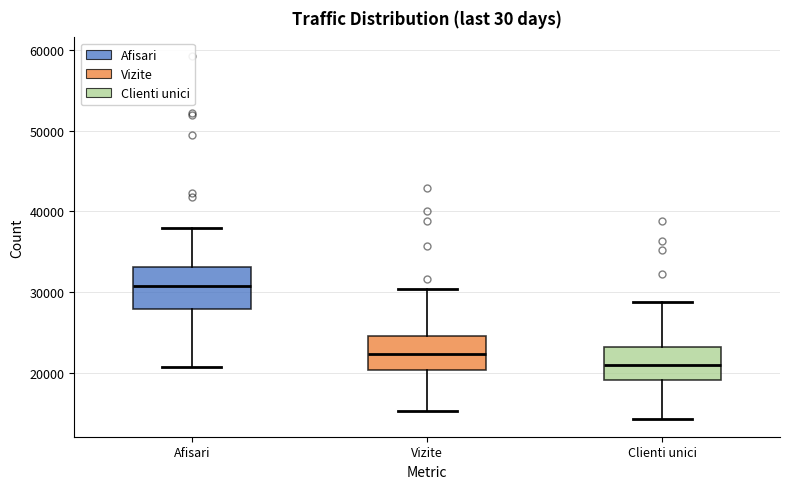

Reading left to right, read every box against the y-axis: the position of its median line, the range the box covers, and the ends of its whiskers. The values are not printed on the chart, so give them approximately, as read against the axis.

Afisari: median 31000, box 28000 to 33000, whiskers 21000 to 38000
Vizite: median 22000, box 20000 to 25000, whiskers 15000 to 30000
Clienti unici: median 21000, box 19000 to 23000, whiskers 14000 to 29000